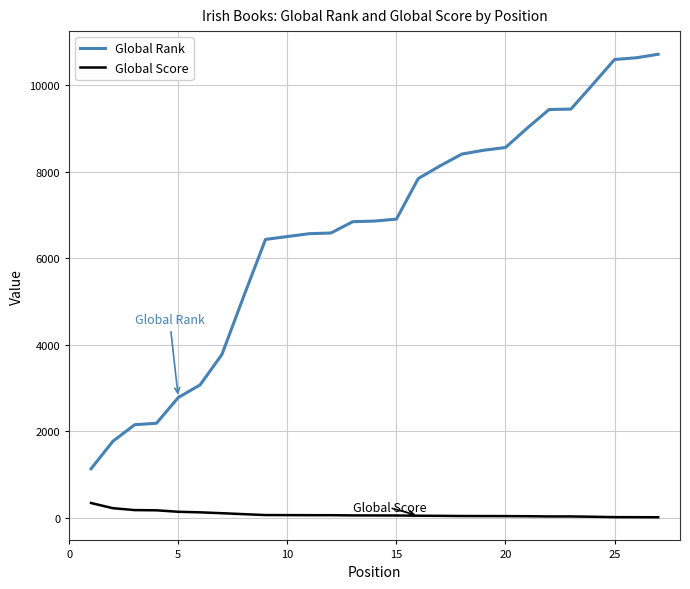

Rank the series by their average value, from lowest to highest.

Global Score, Global Rank